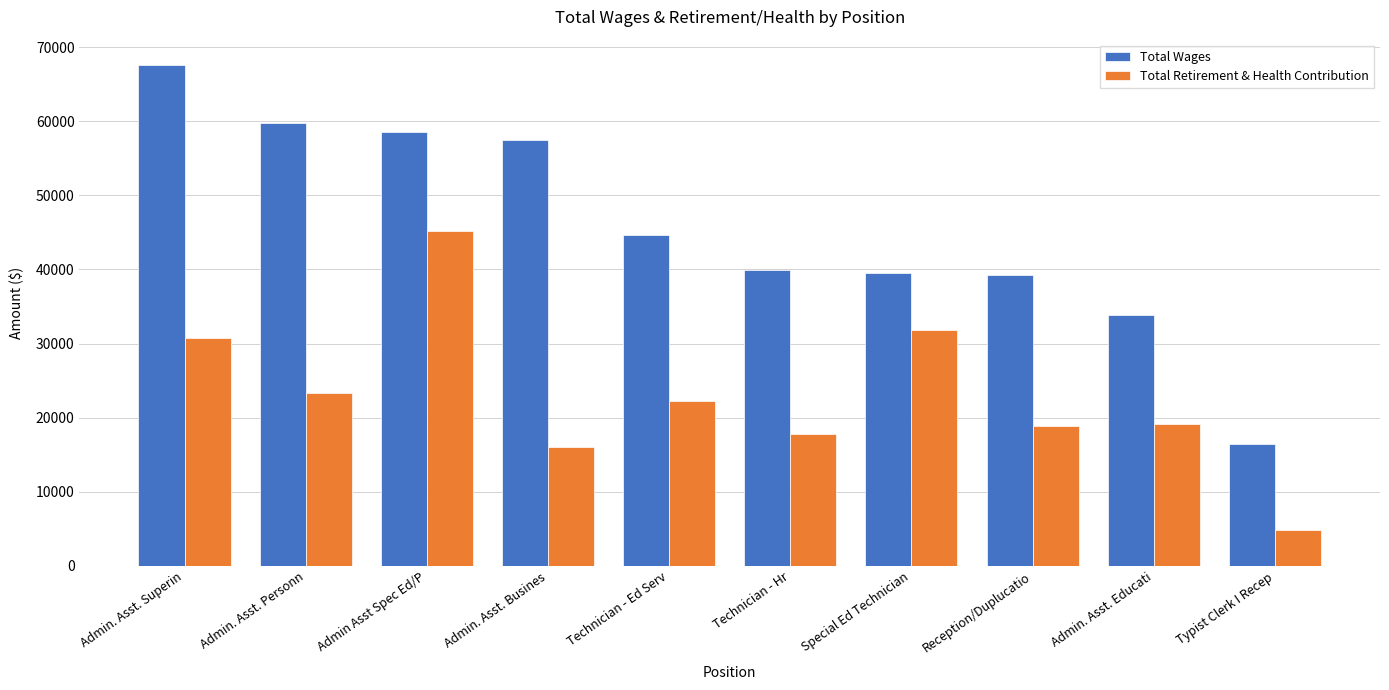

True or false: Total Retirement & Health Contribution has a value of 18901 at Reception/Duplucatio.

True